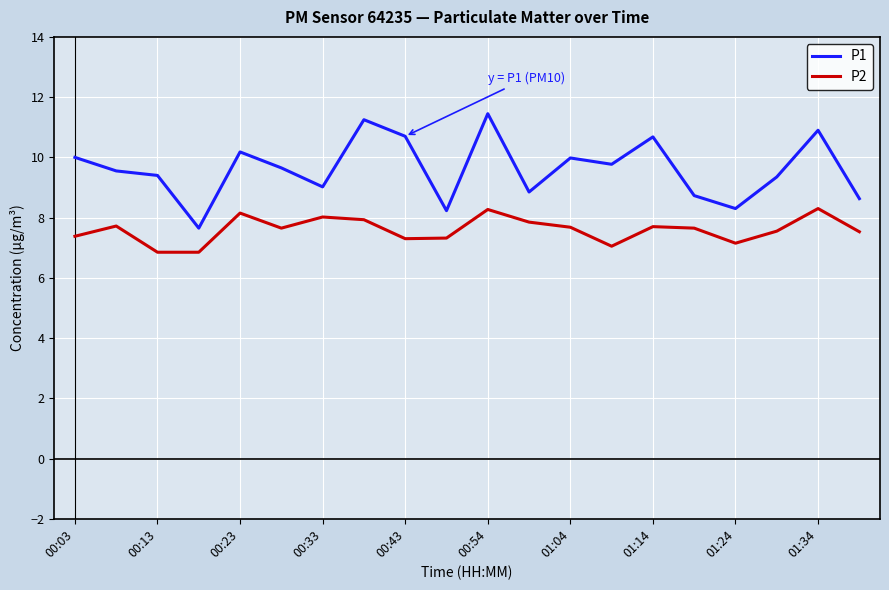

True or false: P1 and P2 cross at least once.

False